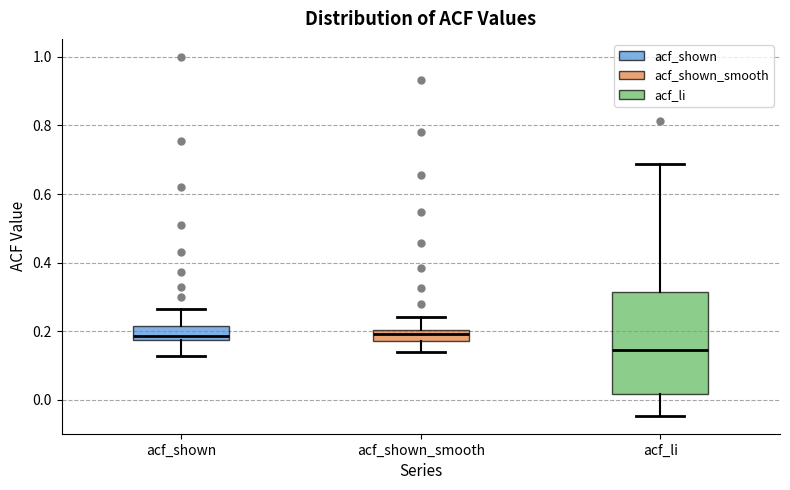

Reading left to right, transcribe this box plot: for each box, give where its median line is, the range the box spans, and where its two whiskers end, as read against the y-axis. The values are not printed on the chart, so give them approximately, as read against the axis.

acf_shown: median 0.18 (just above the box's lower edge), box 0.18 to 0.22, whiskers 0.12 to 0.26
acf_shown_smooth: median 0.20 (inside the box), box 0.18 to 0.20, whiskers 0.14 to 0.24
acf_li: median 0.14, box 0.02 to 0.32, whiskers -0.04 to 0.68